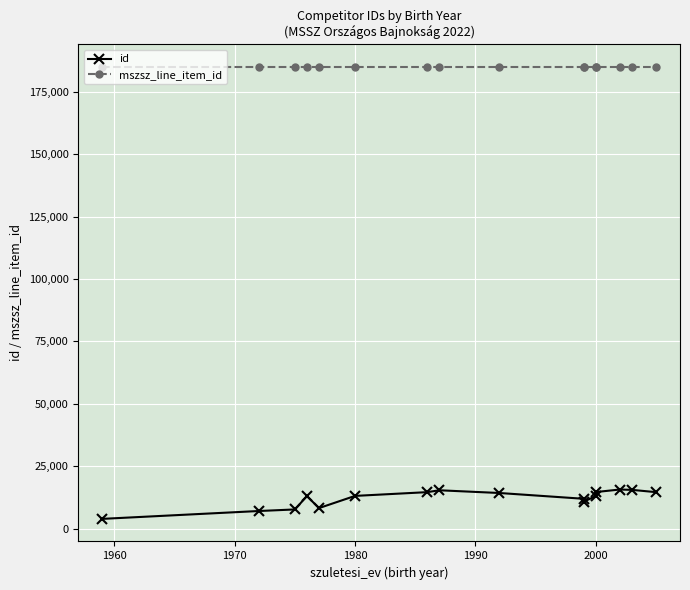

Between 1990 and 12, which series saw the biggest shift?

id